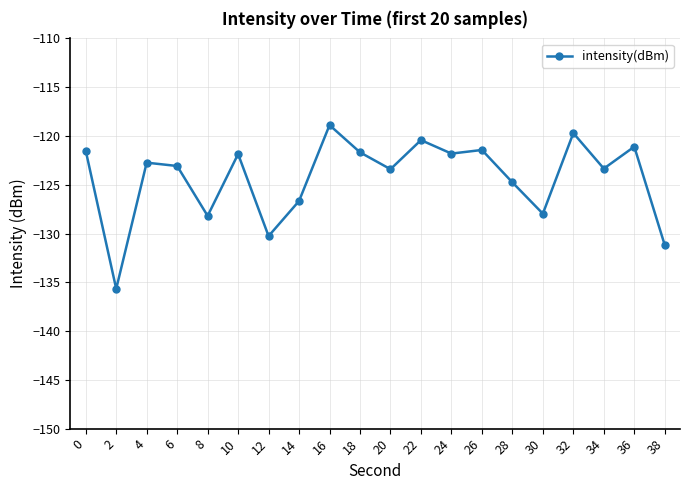

Which has a higher value, 30 or 16?

16